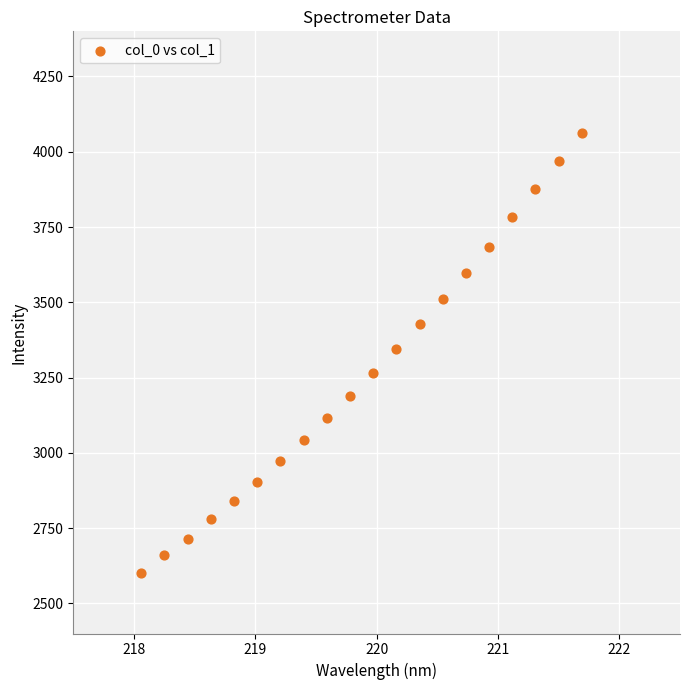

What is the range of X values (max minus min)?

3.6